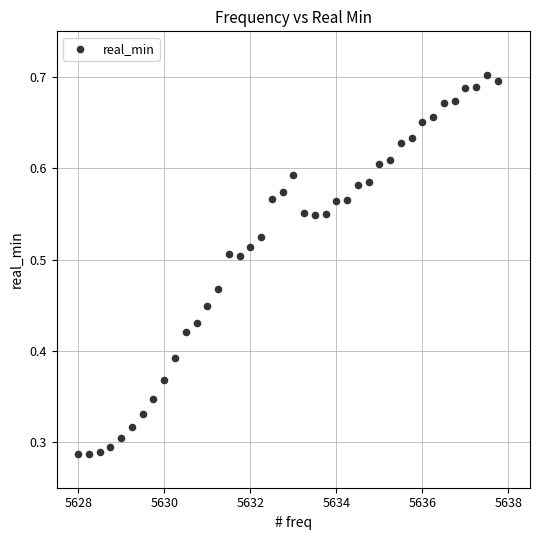

What is the range of X values (max minus min)?

9.8